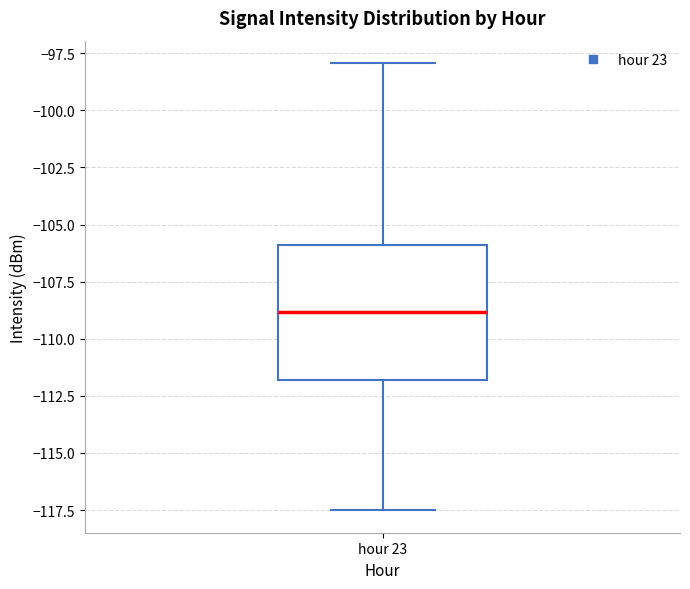

Where is the upper edge of the box for hour 23 on the y-axis? The values are not printed on the chart, so give them approximately, as read against the axis.

-106.0